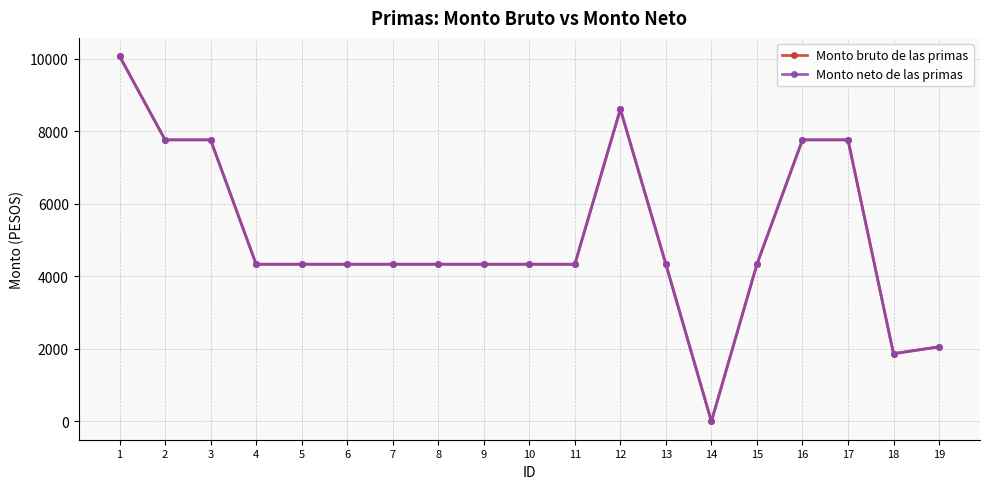

Which series has the widest spread of values?

Monto bruto de las primas